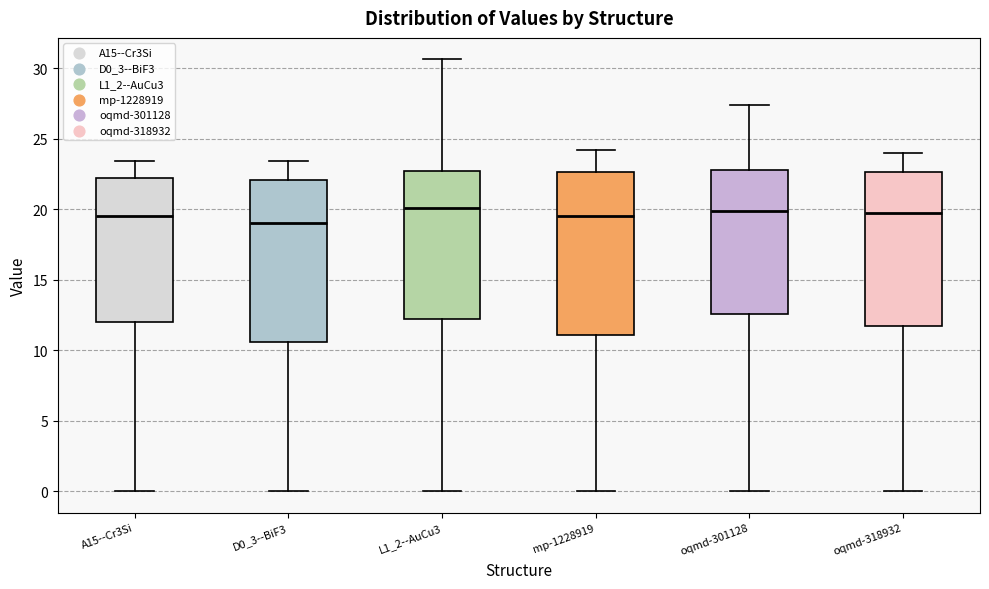

Where does the upper whisker of the box for L1_2--AuCu3 end on the y-axis? The values are not printed on the chart, so give them approximately, as read against the axis.

30.5